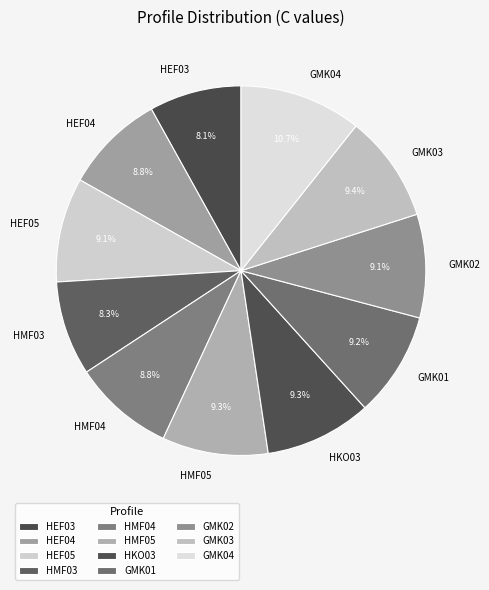

Which slice is the largest?

GMK04